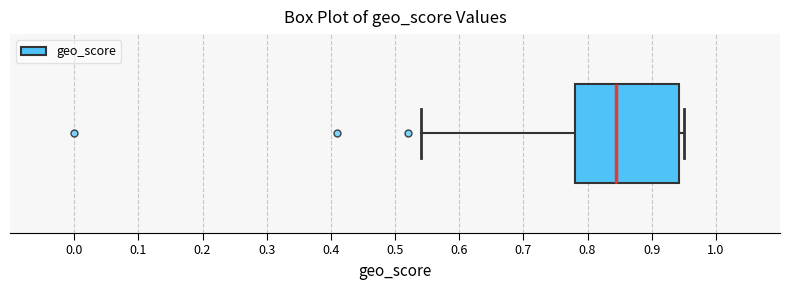

Where is the right edge of the box on the x-axis? The values are not printed on the chart, so give them approximately, as read against the axis.

0.94